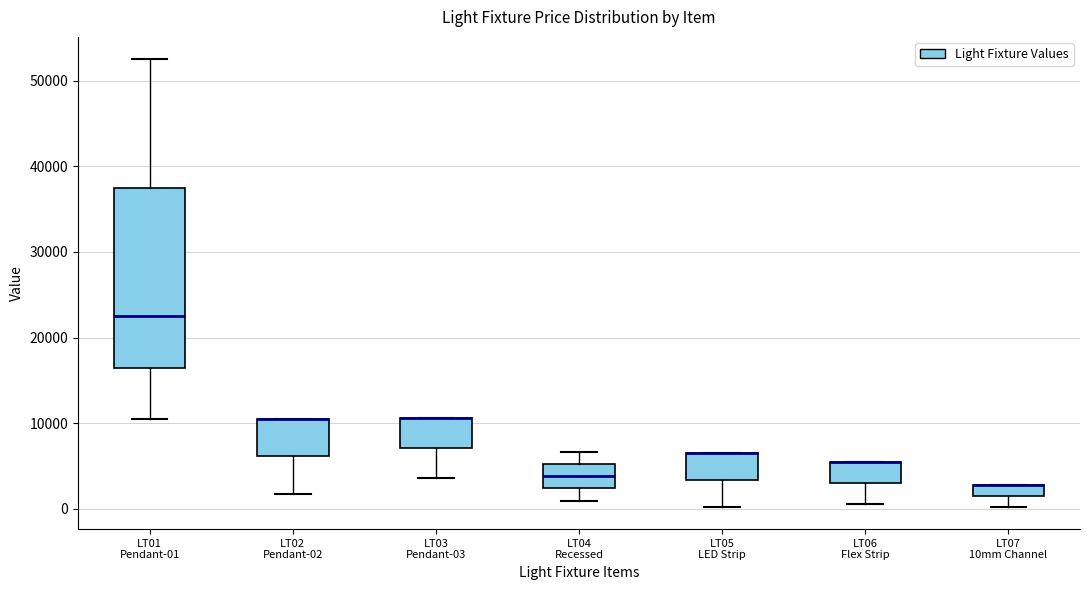

Comparing the boxes themselves (not the whiskers), which one is the tallest?

LT01 Pendant-01